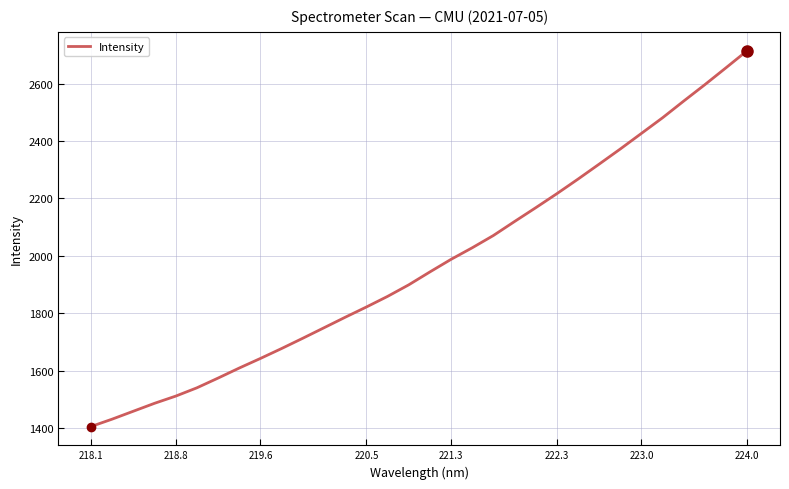

What is the maximum value shown in the chart?

2715.1